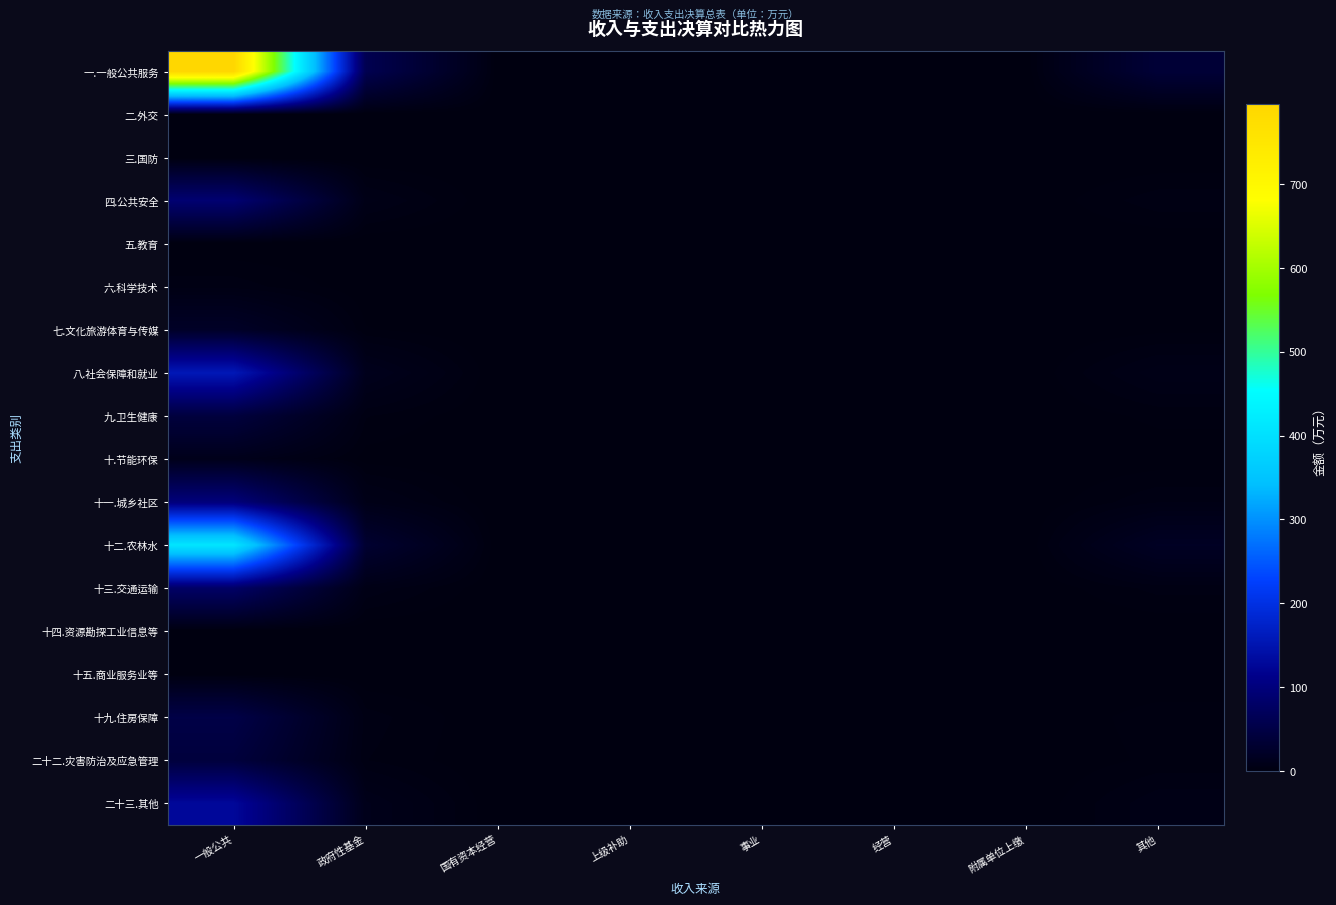

Reading left to right, list all the values displayed in this chart.

一.一般公共服务: 一般公共=795.0	政府性基金=60.3	国有资本经营=0.0	上级补助=0.0	事业=0.0	经营=0.0	附属单位上缴=0.0	其他=36.9
二.外交: 一般公共=0.0	政府性基金=0.0	国有资本经营=0.0	上级补助=0.0	事业=0.0	经营=0.0	附属单位上缴=0.0	其他=0.0
三.国防: 一般公共=0.0	政府性基金=0.0	国有资本经营=0.0	上级补助=0.0	事业=0.0	经营=0.0	附属单位上缴=0.0	其他=0.0
四.公共安全: 一般公共=90.5	政府性基金=6.9	国有资本经营=0.0	上级补助=0.0	事业=0.0	经营=0.0	附属单位上缴=0.0	其他=4.2
五.教育: 一般公共=0.0	政府性基金=0.0	国有资本经营=0.0	上级补助=0.0	事业=0.0	经营=0.0	附属单位上缴=0.0	其他=0.0
六.科学技术: 一般公共=4.1	政府性基金=0.3	国有资本经营=0.0	上级补助=0.0	事业=0.0	经营=0.0	附属单位上缴=0.0	其他=0.2
七.文化旅游体育与传媒: 一般公共=22.3	政府性基金=1.7	国有资本经营=0.0	上级补助=0.0	事业=0.0	经营=0.0	附属单位上缴=0.0	其他=1.0
八.社会保障和就业: 一般公共=157.1	政府性基金=11.9	国有资本经营=0.0	上级补助=0.0	事业=0.0	经营=0.0	附属单位上缴=0.0	其他=7.3
九.卫生健康: 一般公共=43.1	政府性基金=3.3	国有资本经营=0.0	上级补助=0.0	事业=0.0	经营=0.0	附属单位上缴=0.0	其他=2.0
十.节能环保: 一般公共=10.3	政府性基金=0.8	国有资本经营=0.0	上级补助=0.0	事业=0.0	经营=0.0	附属单位上缴=0.0	其他=0.5
十一.城乡社区: 一般公共=98.7	政府性基金=7.5	国有资本经营=0.0	上级补助=0.0	事业=0.0	经营=0.0	附属单位上缴=0.0	其他=4.6
十二.农林水: 一般公共=410.6	政府性基金=31.1	国有资本经营=0.0	上级补助=0.0	事业=0.0	经营=0.0	附属单位上缴=0.0	其他=19.1
十三.交通运输: 一般公共=80.2	政府性基金=6.1	国有资本经营=0.0	上级补助=0.0	事业=0.0	经营=0.0	附属单位上缴=0.0	其他=3.7
十四.资源勘探工业信息等: 一般公共=0.0	政府性基金=0.0	国有资本经营=0.0	上级补助=0.0	事业=0.0	经营=0.0	附属单位上缴=0.0	其他=0.0
十五.商业服务业等: 一般公共=0.8	政府性基金=0.1	国有资本经营=0.0	上级补助=0.0	事业=0.0	经营=0.0	附属单位上缴=0.0	其他=0.0
十九.住房保障: 一般公共=51.7	政府性基金=3.9	国有资本经营=0.0	上级补助=0.0	事业=0.0	经营=0.0	附属单位上缴=0.0	其他=2.4
二十二.灾害防治及应急管理: 一般公共=41.9	政府性基金=3.2	国有资本经营=0.0	上级补助=0.0	事业=0.0	经营=0.0	附属单位上缴=0.0	其他=1.9
二十三.其他: 一般公共=128.1	政府性基金=9.7	国有资本经营=0.0	上级补助=0.0	事业=0.0	经营=0.0	附属单位上缴=0.0	其他=5.9